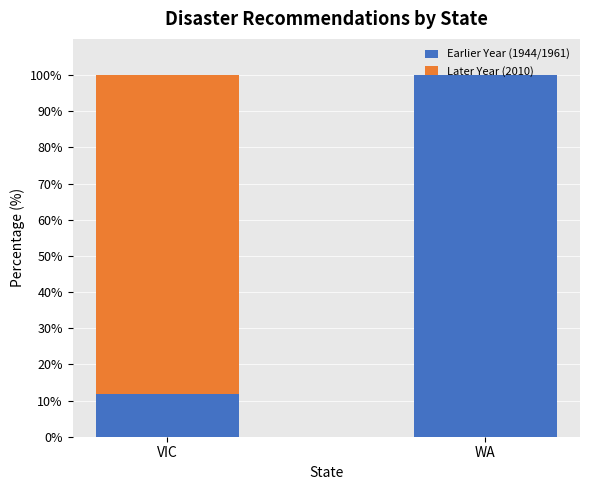

What is the total value across all series at VIC?

100.0